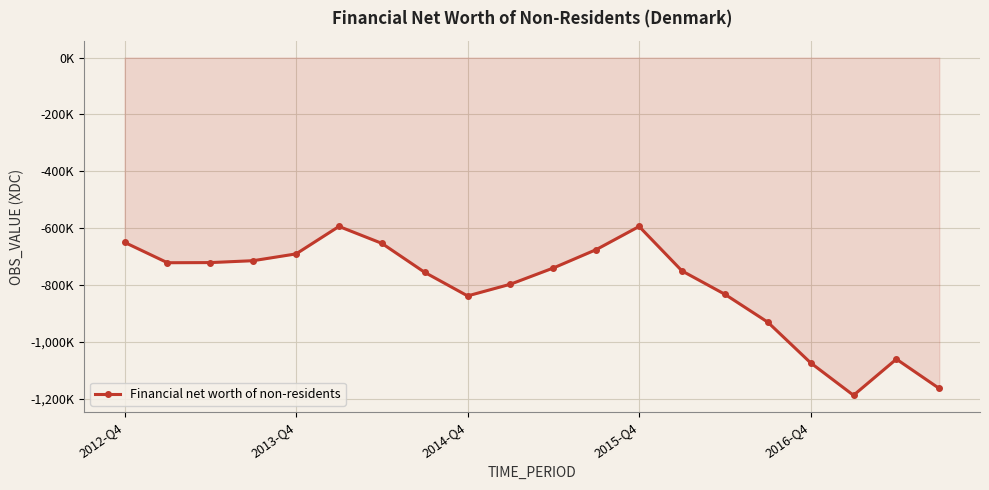

What is the sum of all values?

-16153335